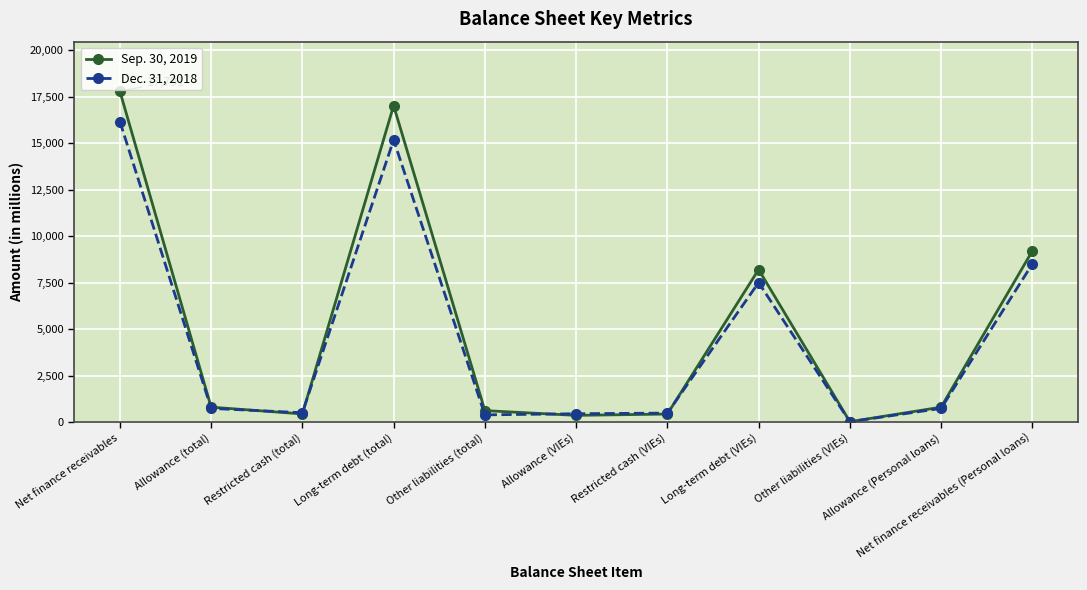

Which category has the lowest value across all series?

Other liabilities (VIEs)